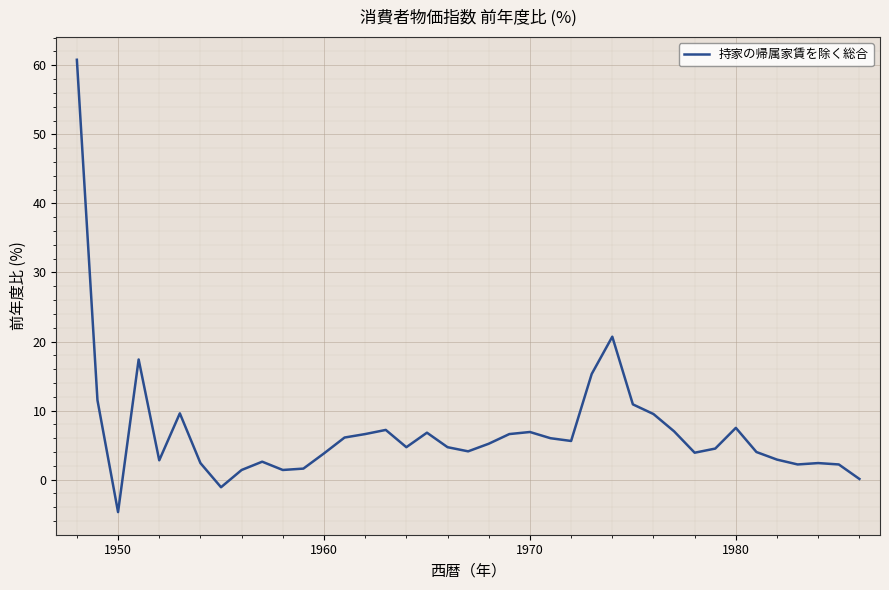

What is the greatest value displayed?

60.8